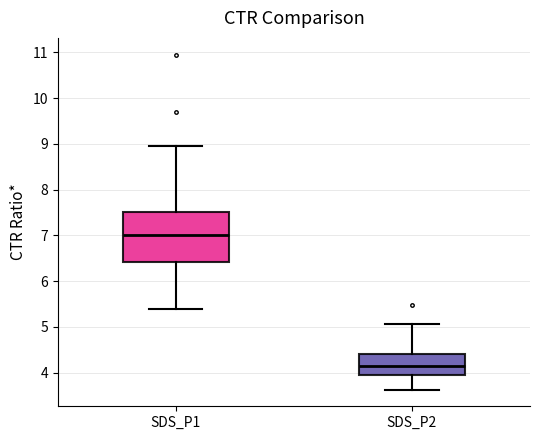

Comparing the boxes themselves (not the whiskers), which one is the tallest?

SDS_P1